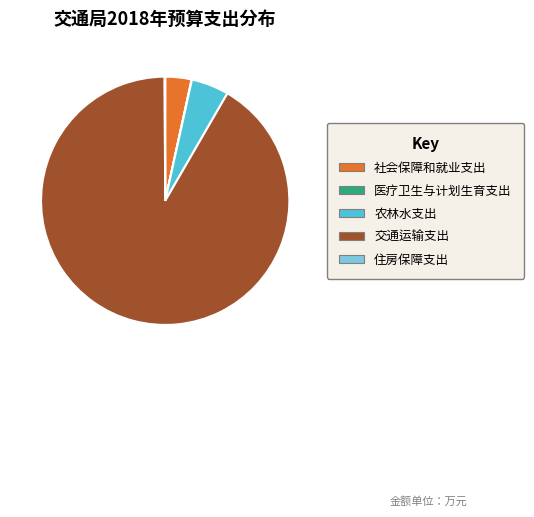

Approximately how many times larger is the value at 社会保障和就业支出 compared to 农林水支出?

0.7